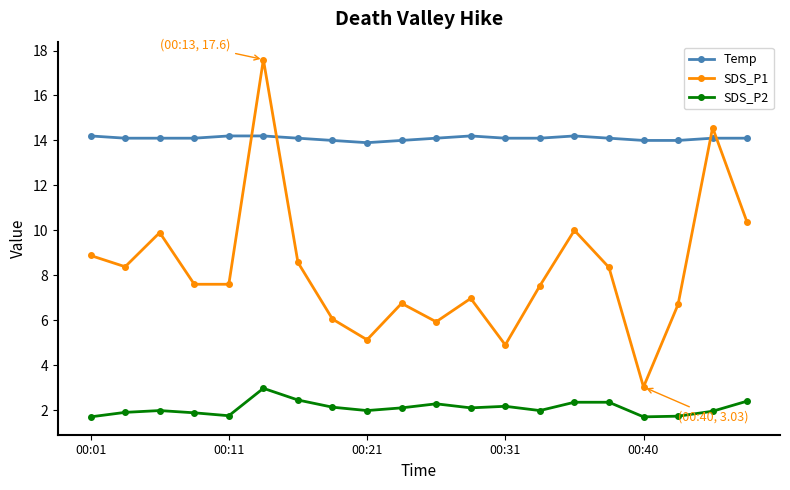

What is the value of the Temp point at the 4th from the left?

14.1